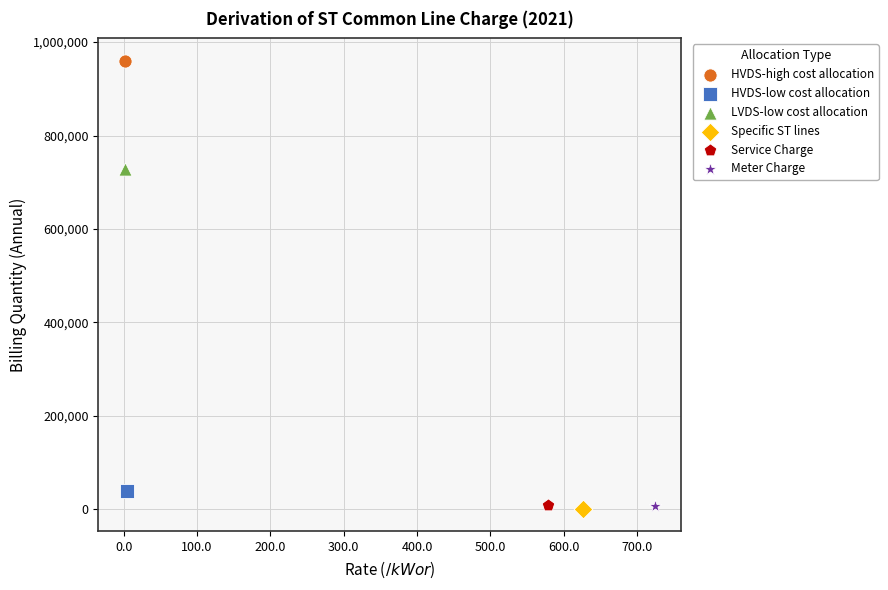

What are all the series names shown in the legend?

HVDS-high cost allocation, HVDS-low cost allocation, LVDS-low cost allocation, Specific ST lines, Service Charge, Meter Charge